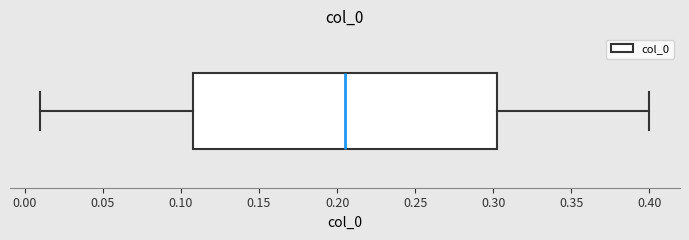

Transcribe this box plot: give where the median line is, the range the box spans, and where the two whiskers end, as read against the x-axis. The values are not printed on the chart, so give them approximately, as read against the axis.

median 0.205, box 0.110 to 0.305, whiskers 0.010 to 0.400